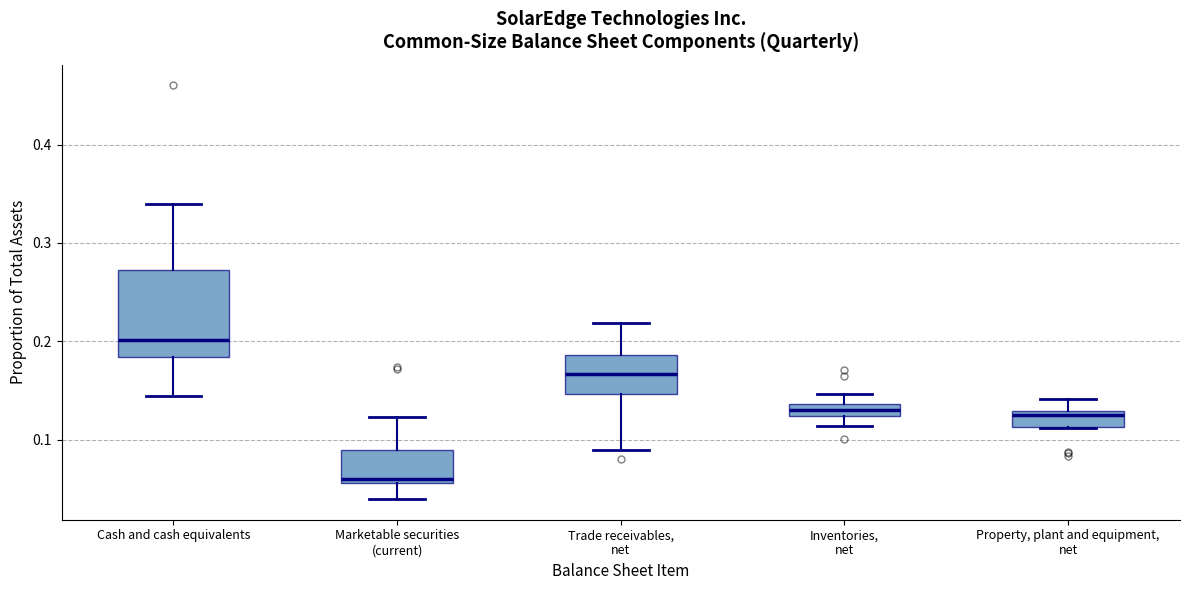

Where does the lower whisker of the box for Cash and cash equivalents end on the y-axis? The values are not printed on the chart, so give them approximately, as read against the axis.

0.14